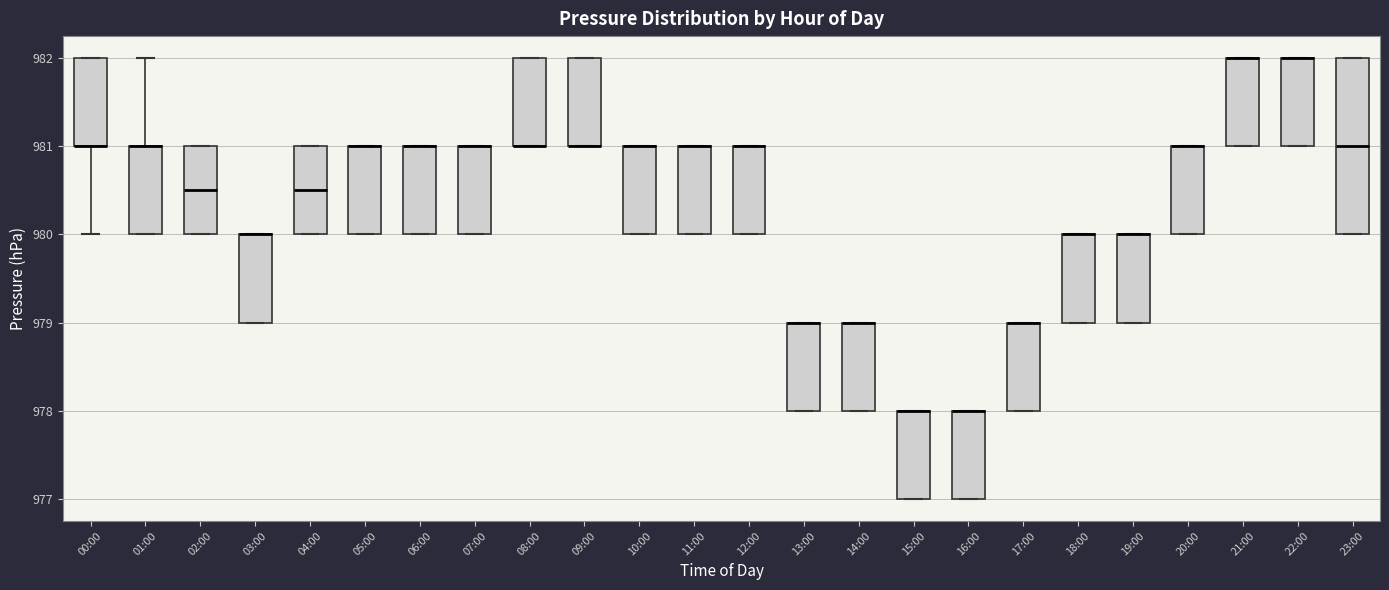

Where does the upper whisker of the box for 01:00 end on the y-axis? The values are not printed on the chart, so give them approximately, as read against the axis.

982.0